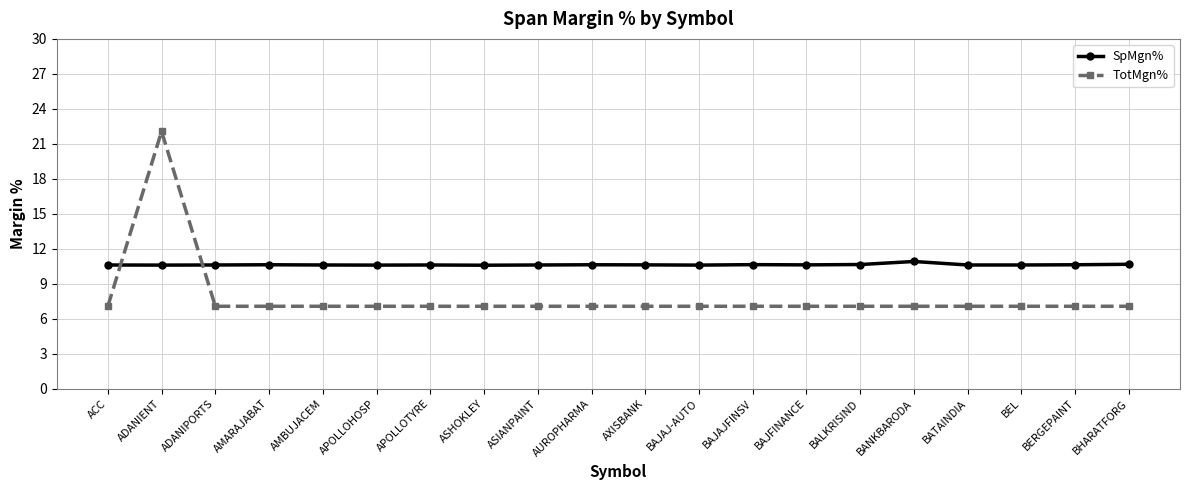

How many SpMgn% values are between 10 and 11?

20